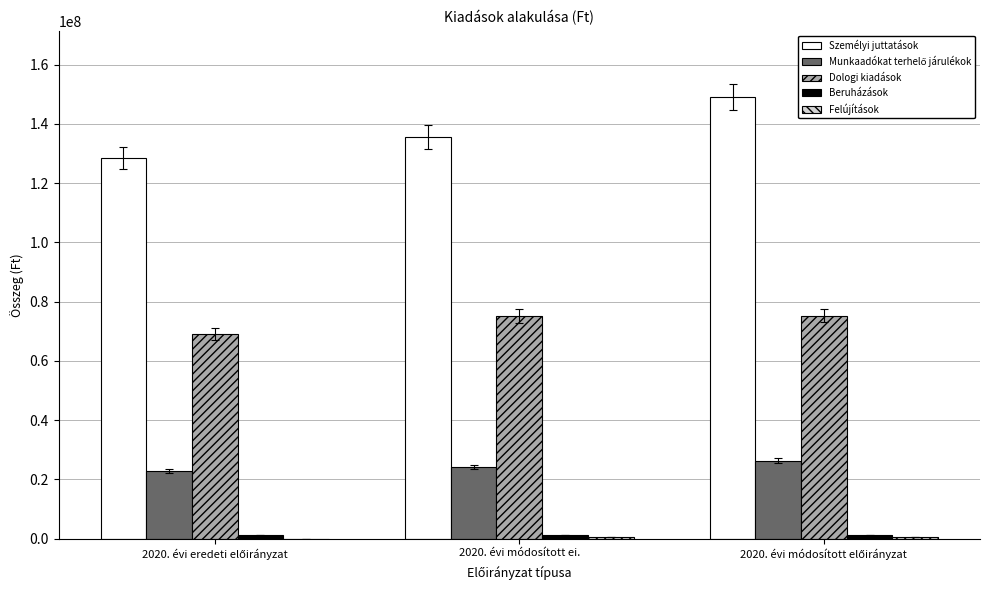

How many series are shown in this chart?

5